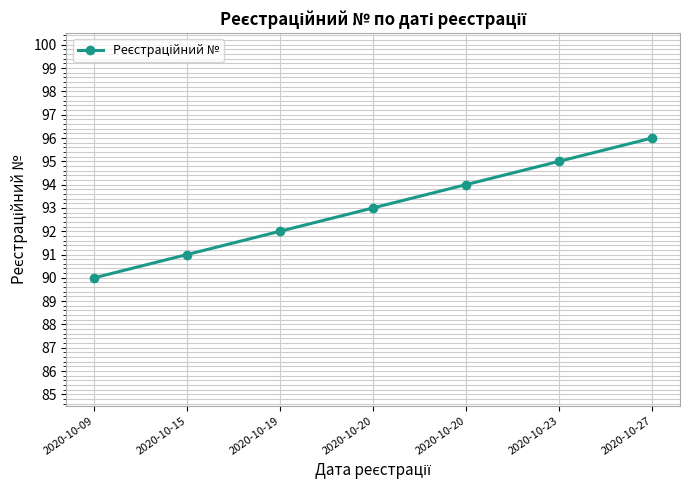

Does the chart have visible grid lines?

Yes